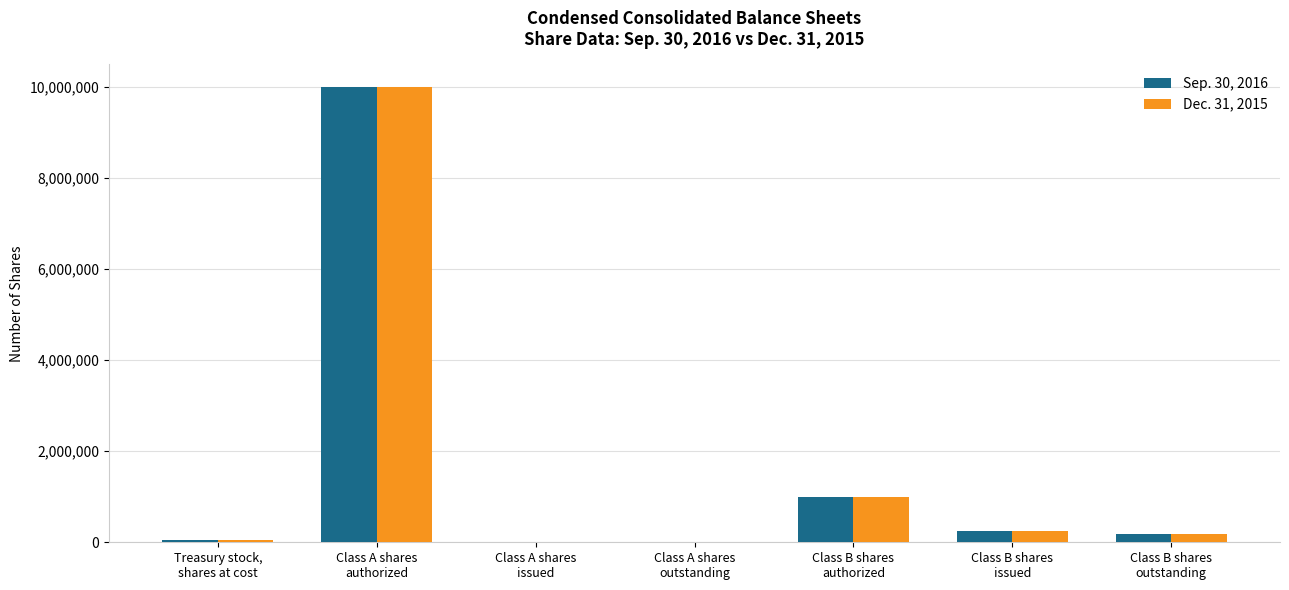

What is the average value of the Sep. 30, 2016 series?

1640398